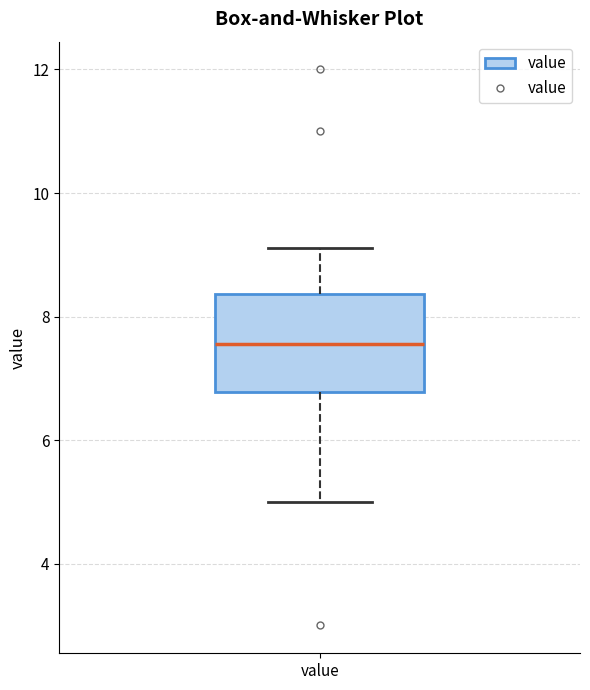

Where is the upper edge of the box for value on the y-axis? The values are not printed on the chart, so give them approximately, as read against the axis.

8.4